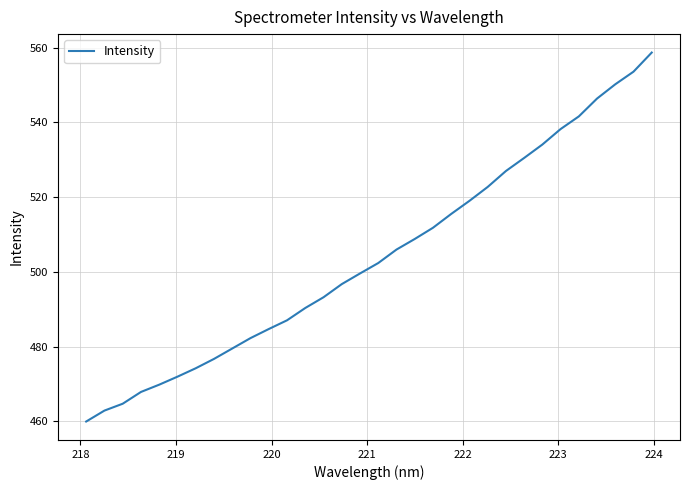

What is the difference between the maximum and minimum values?

98.8